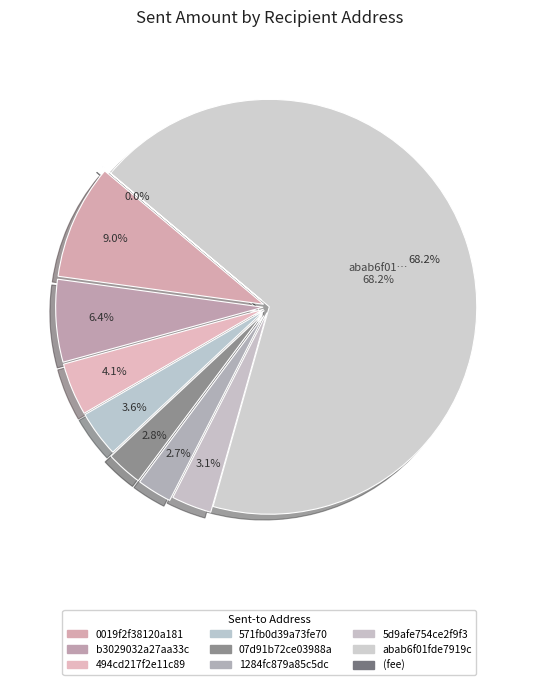

To the nearest percent, what portion does 07d91b72ce03988a represent?

3%